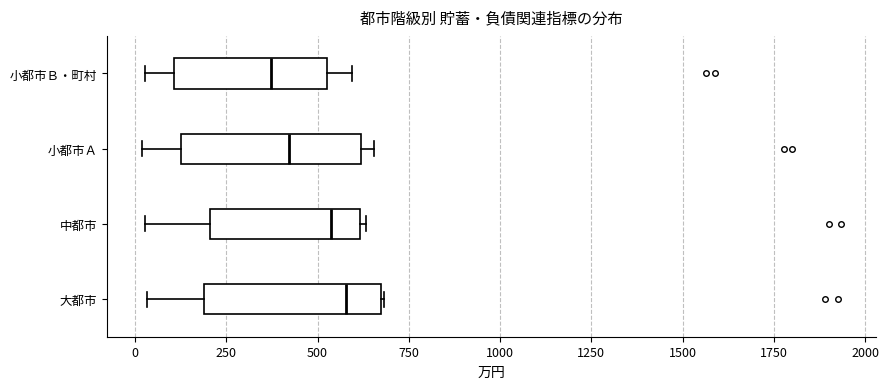

Where is the right edge of the box for 大都市 on the x-axis? The values are not printed on the chart, so give them approximately, as read against the axis.

700